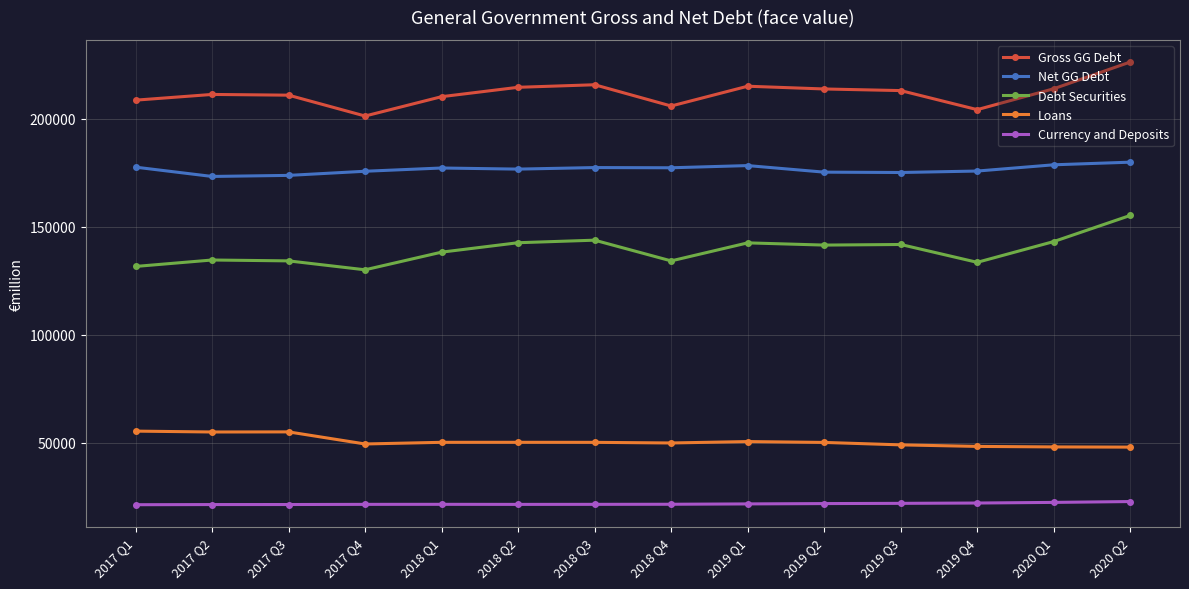

Which series has the widest spread of values?

Debt Securities